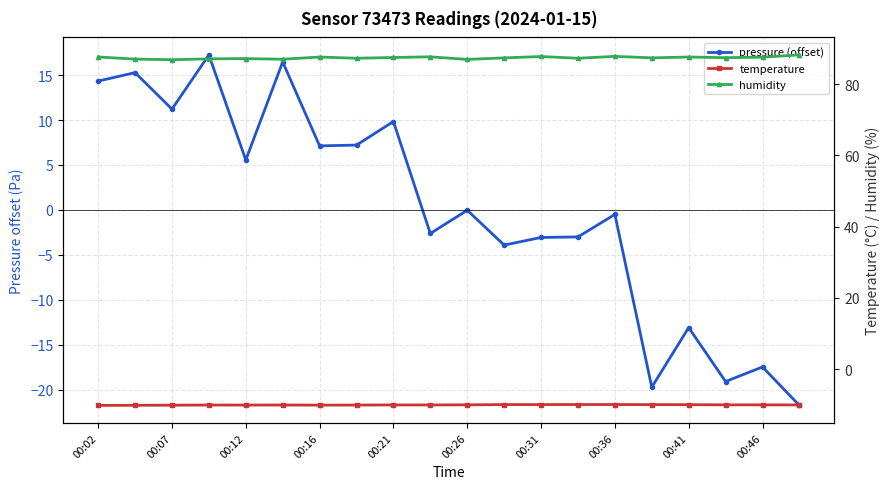

What is the difference between the maximum and second lowest values in the pressure (offset) series?

37.0